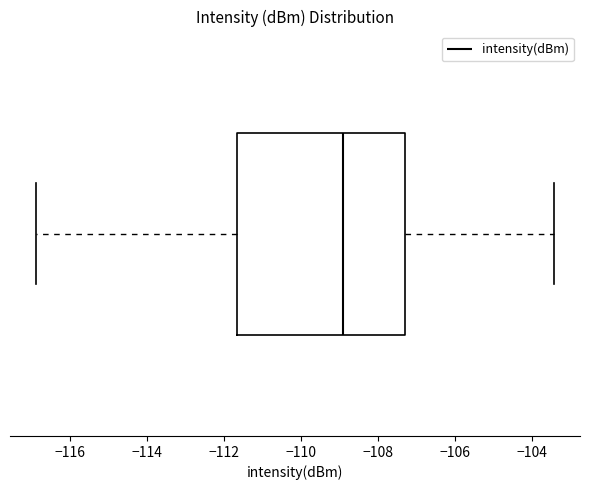

Where is the right edge of the box on the x-axis? The values are not printed on the chart, so give them approximately, as read against the axis.

-107.2